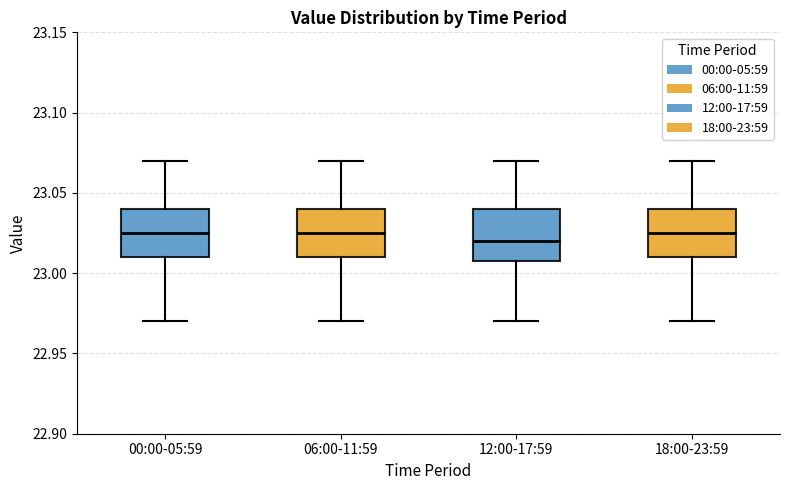

Reading left to right, read every box against the y-axis: the position of its median line, the range the box covers, and the ends of its whiskers. The values are not printed on the chart, so give them approximately, as read against the axis.

00:00-05:59: median 23.025, box 23.010 to 23.040, whiskers 22.970 to 23.070
06:00-11:59: median 23.025, box 23.010 to 23.040, whiskers 22.970 to 23.070
12:00-17:59: median 23.020, box 23.010 to 23.040, whiskers 22.970 to 23.070
18:00-23:59: median 23.025, box 23.010 to 23.040, whiskers 22.970 to 23.070